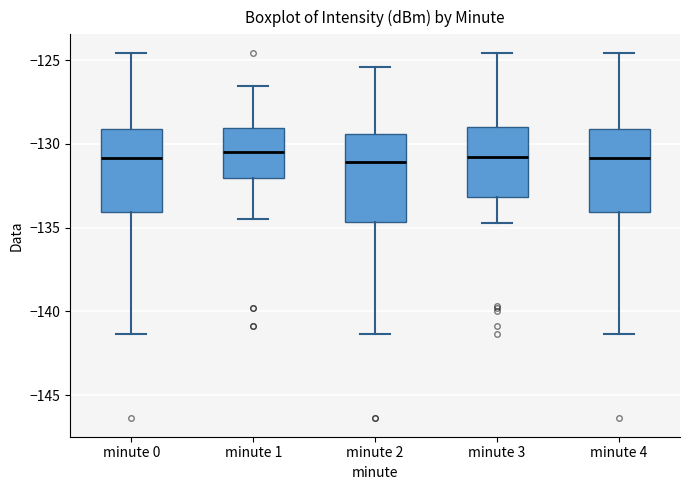

Reading left to right, read every box against the y-axis: the position of its median line, the range the box covers, and the ends of its whiskers. The values are not printed on the chart, so give them approximately, as read against the axis.

minute 0: median -131.0, box -134.0 to -129.0, whiskers -141.5 to -124.5
minute 1: median -130.5, box -132.0 to -129.0, whiskers -134.5 to -126.5
minute 2: median -131.0, box -134.5 to -129.5, whiskers -141.5 to -125.5
minute 3: median -131.0, box -133.0 to -129.0, whiskers -134.5 to -124.5
minute 4: median -131.0, box -134.0 to -129.0, whiskers -141.5 to -124.5